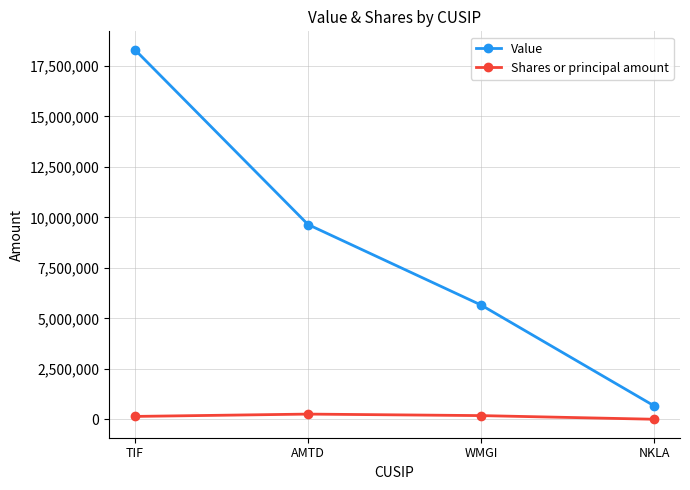

What is the average value of the Value series?

8568750